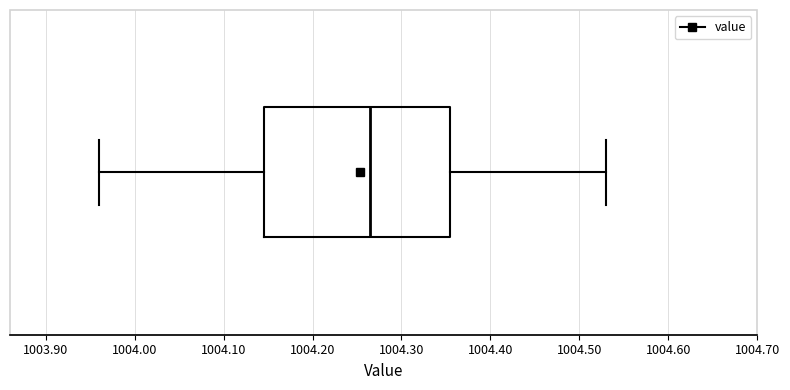

Transcribe this box plot: give where the median line is, the range the box spans, and where the two whiskers end, as read against the x-axis. The values are not printed on the chart, so give them approximately, as read against the axis.

median 1004.27, box 1004.15 to 1004.36, whiskers 1003.96 to 1004.53